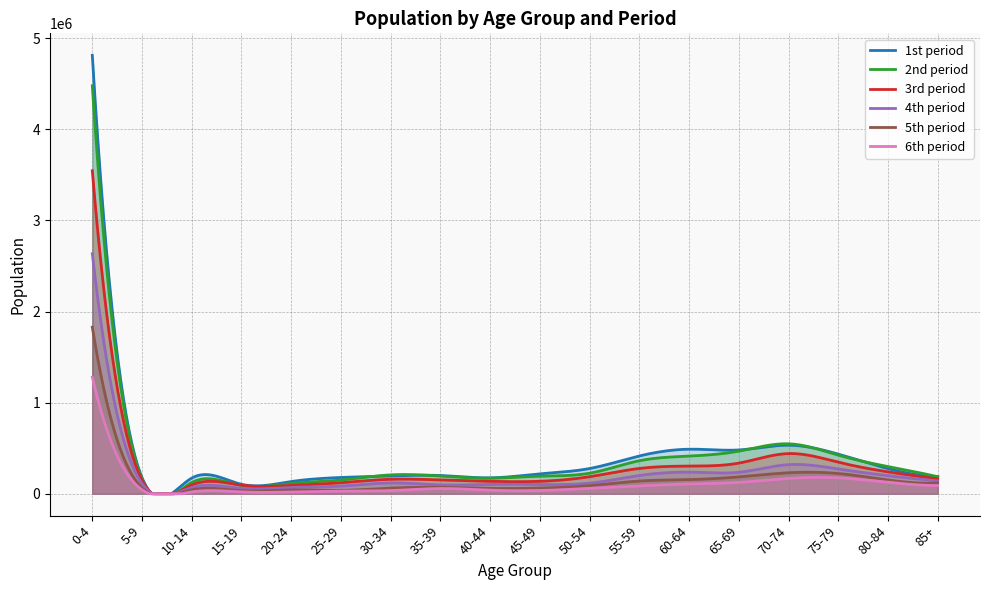

In 3rd period, how many points are higher than both neighbors (excluding endpoints)?

3